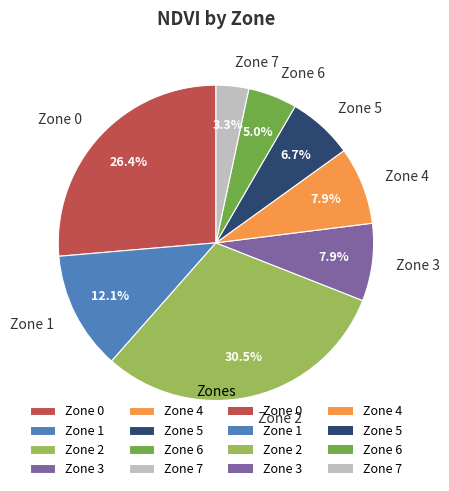

Which category has the biggest portion of the pie?

Zone 2